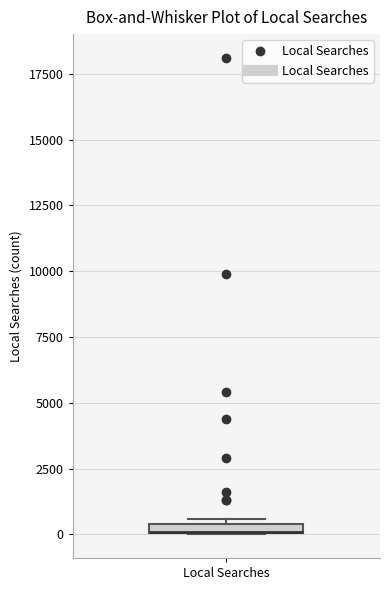

Where is the upper edge of the box for Local Searches on the y-axis? The values are not printed on the chart, so give them approximately, as read against the axis.

500